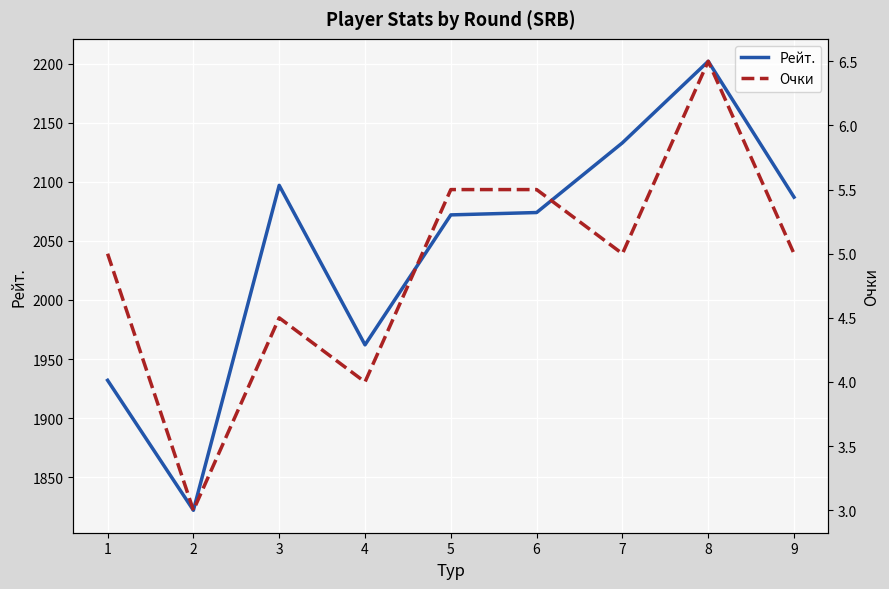

What is the value of the Рейт. point at the 2nd from the left?

1822.0